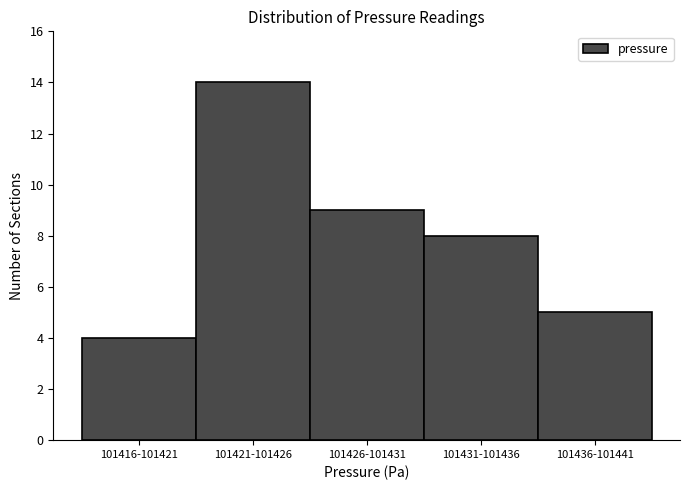

Reading left to right, what are all the values shown in this chart?

4	14	9	8	5